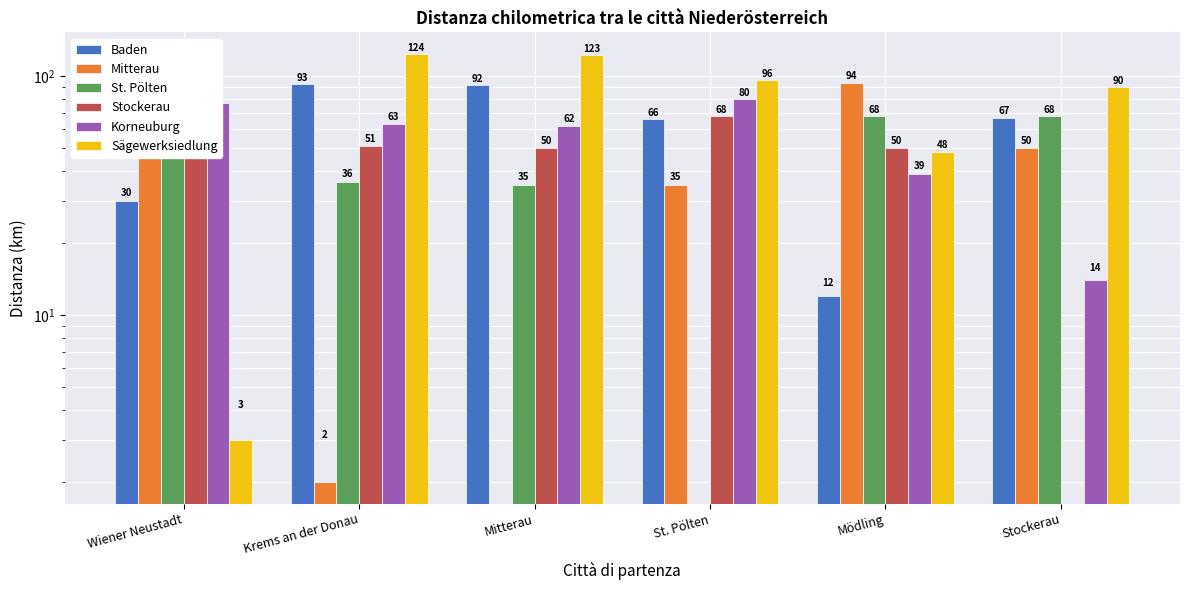

At Stockerau, list the series in order from largest to smallest.

Sägewerksiedlung, St. Pölten, Baden, Mitterau, Korneuburg, Stockerau